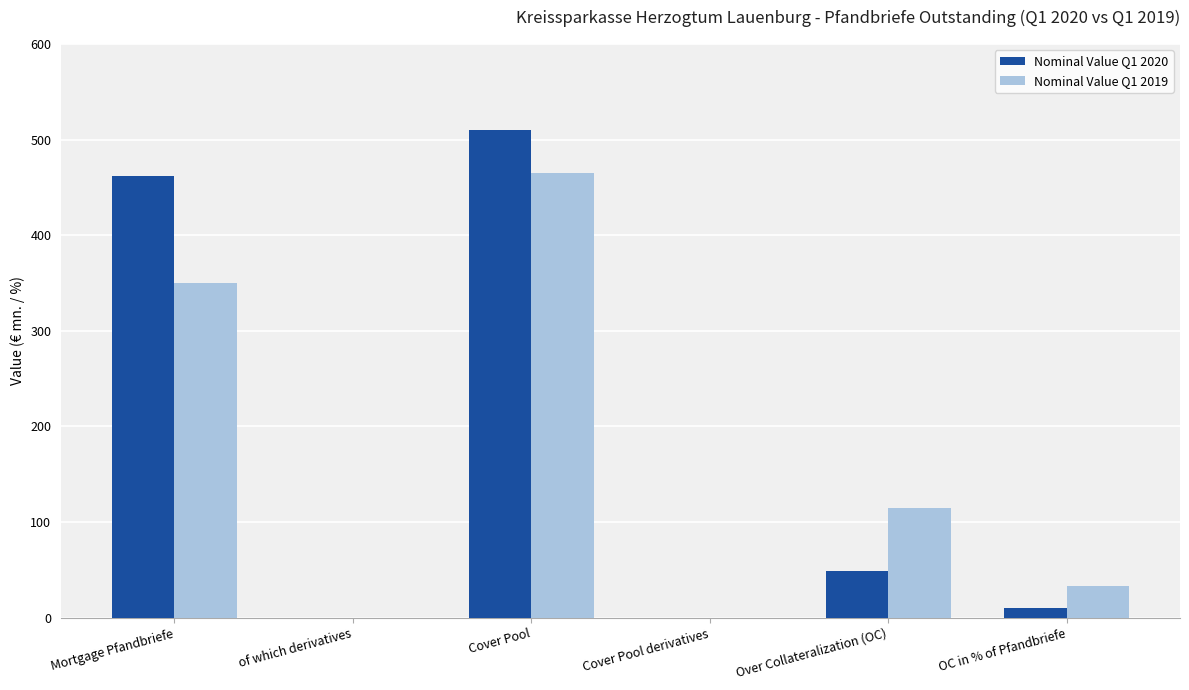

True or false: Nominal Value Q1 2019 has a value of 188.5 at Over Collateralization (OC).

False